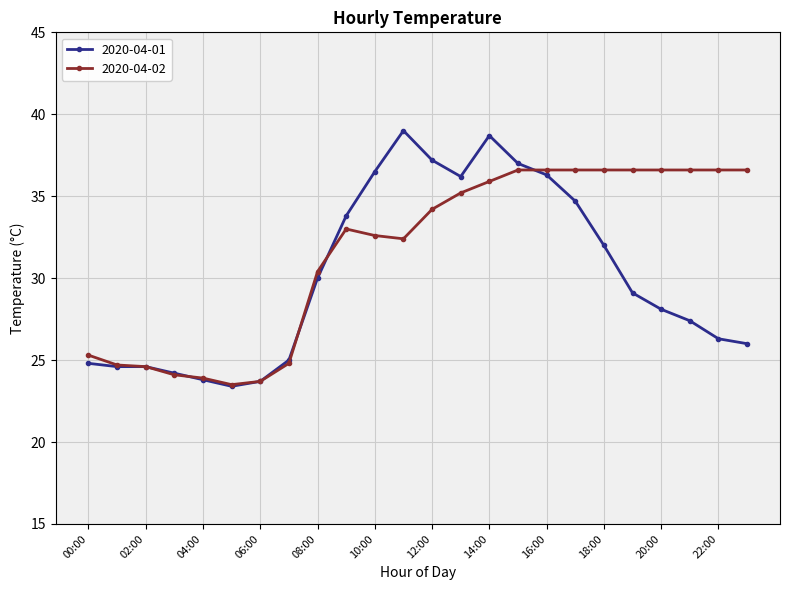

What is the maximum value shown in the chart?

39.0